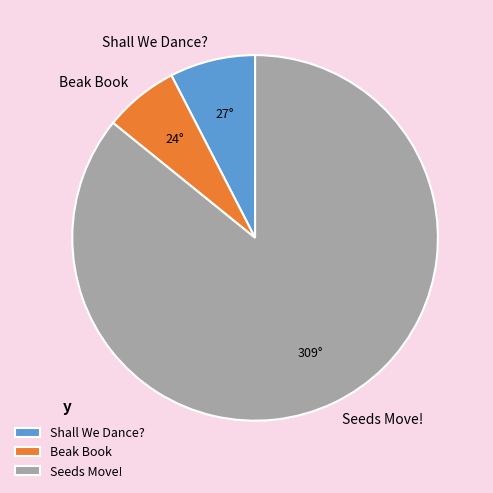

How many segments does this pie chart have?

3